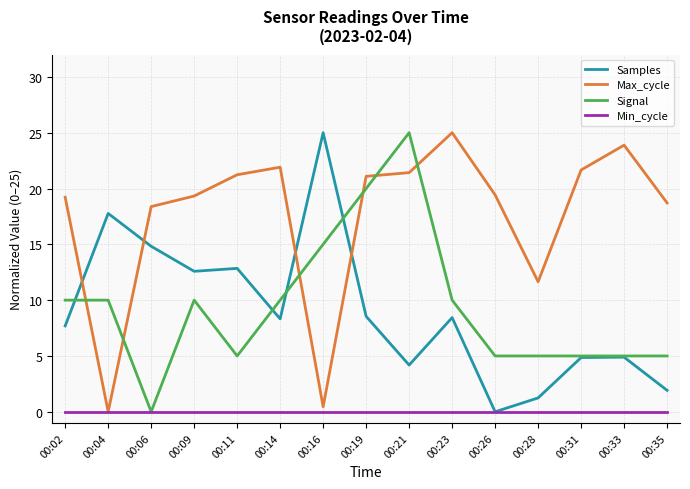

Which series has the largest total across all categories?

Max_cycle